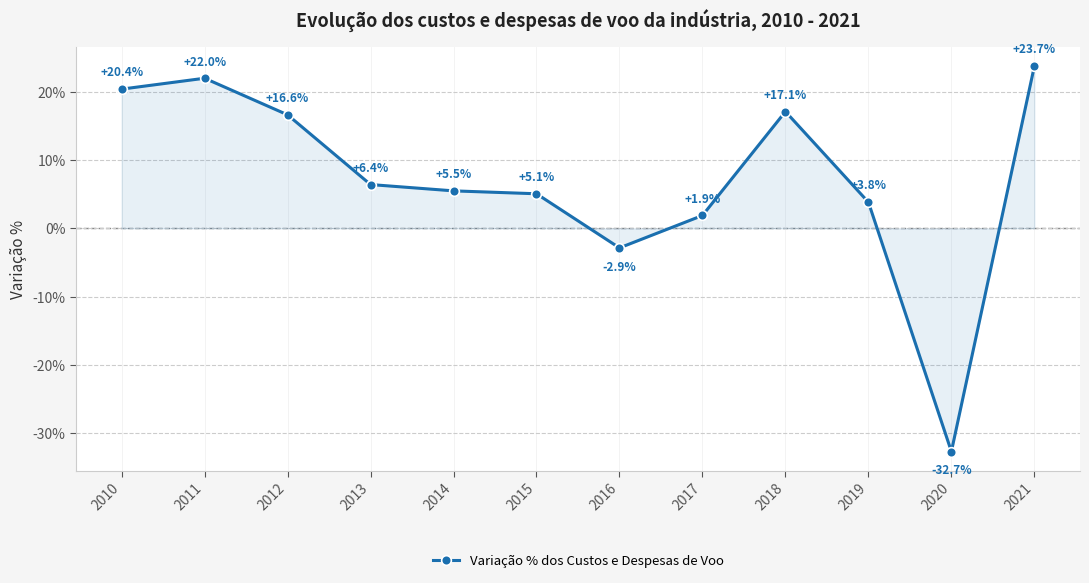

Does the chart have visible grid lines?

Yes